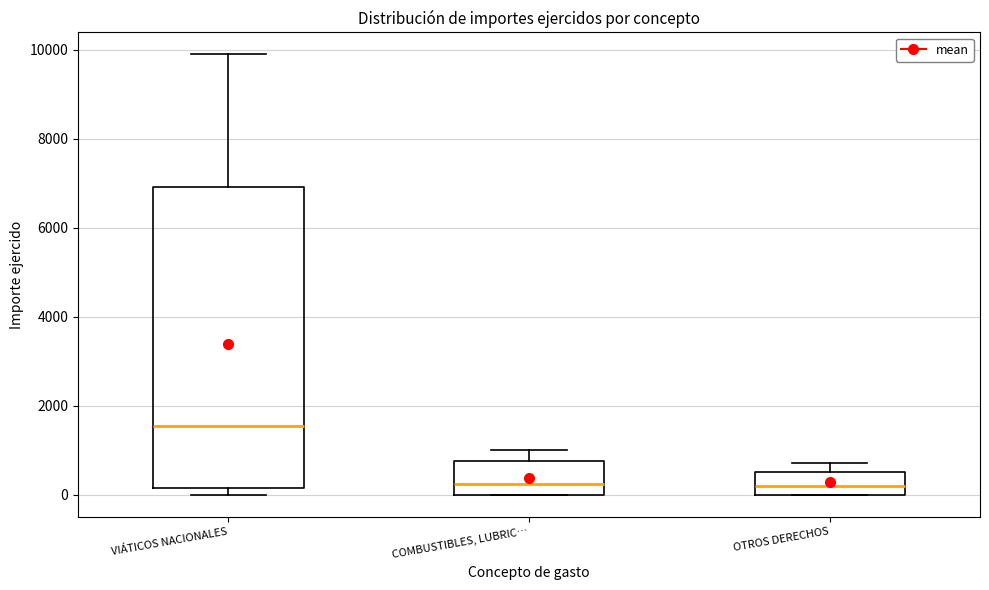

Reading left to right, transcribe this box plot: for each box, give where its median line is, the range the box spans, and where its two whiskers end, as read against the y-axis. The values are not printed on the chart, so give them approximately, as read against the axis.

VIÁTICOS NACIONALES: median 1600, box 200 to 7000, whiskers 0 to 10000
COMBUSTIBLES, LUBRIC…: median 200, box 0 to 800, whiskers 0 to 1000
OTROS DERECHOS: median 200, box 0 to 600, whiskers 0 to 800